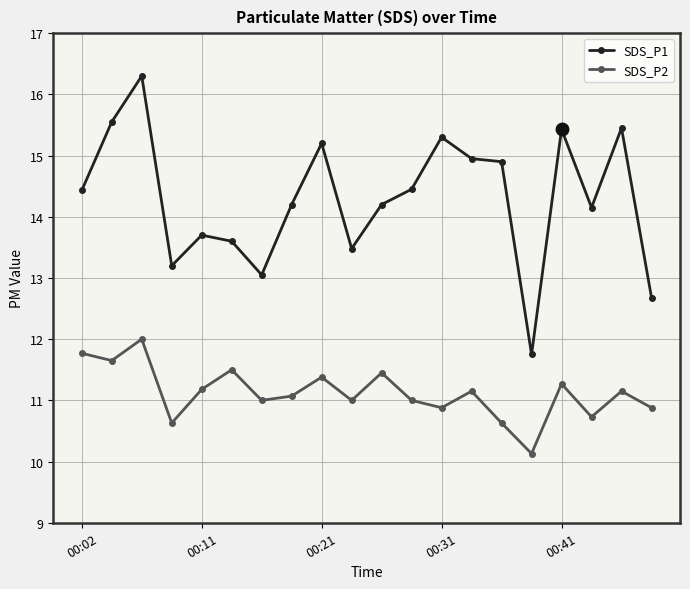

Which series has the widest spread of values?

SDS_P1